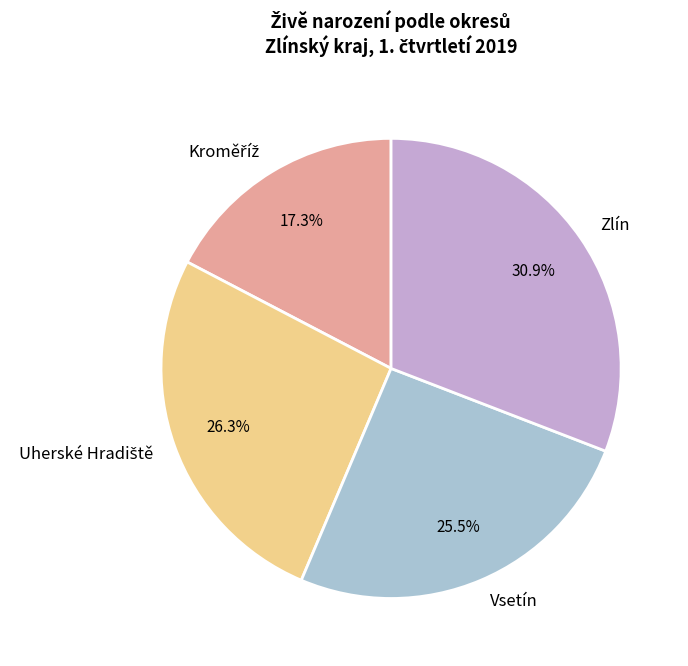

Is there any slice that represents more than half of the pie?

No